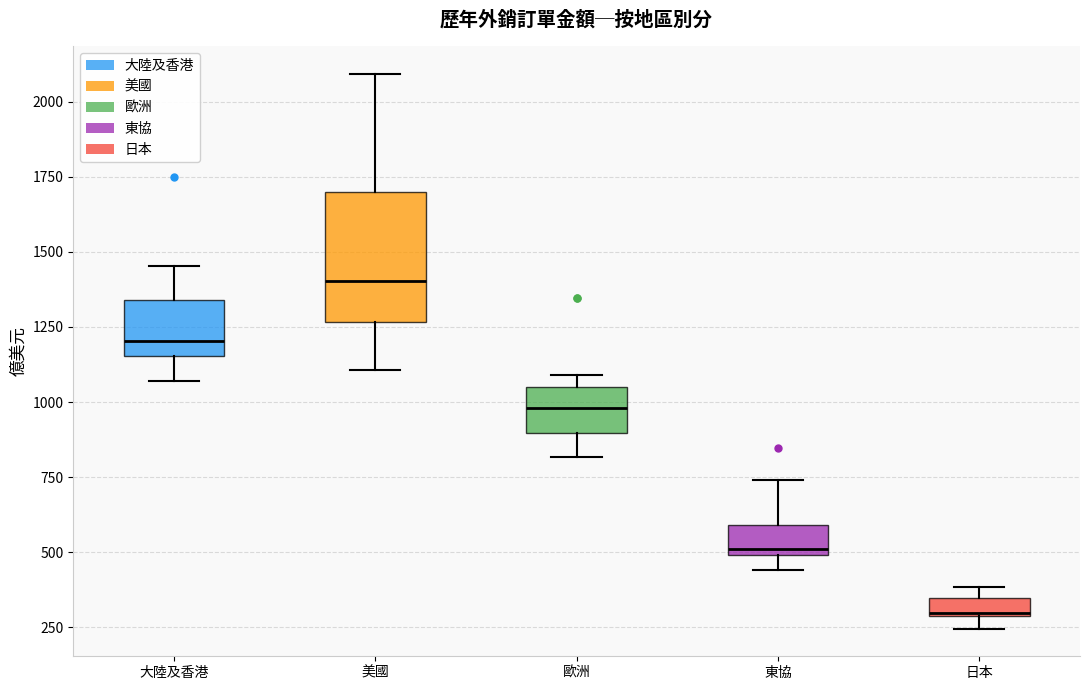

Which box has the highest median line?

美國